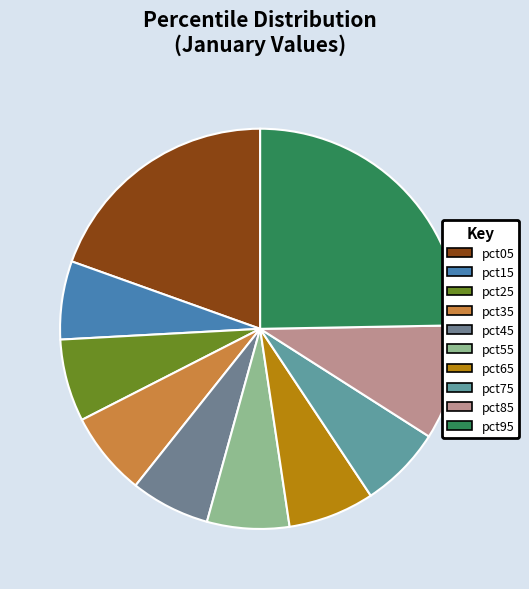

Is there a majority slice in this chart?

No